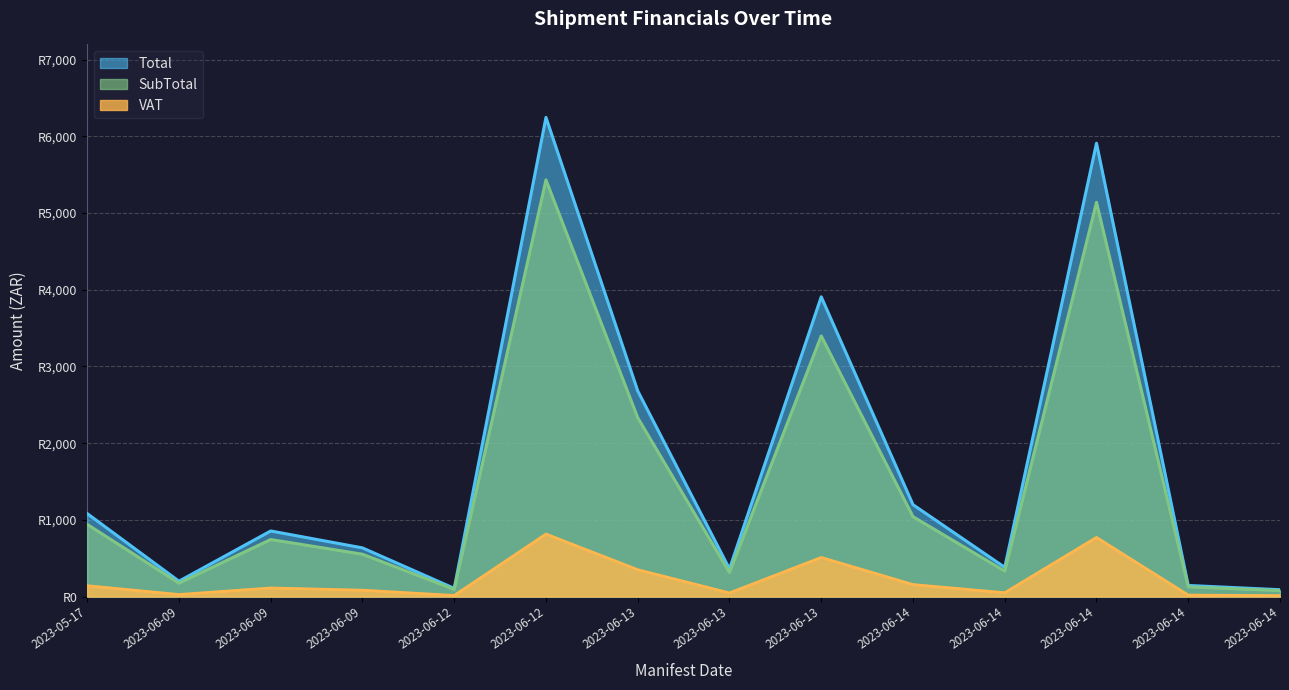

What is the maximum value shown in the chart?

6248.7